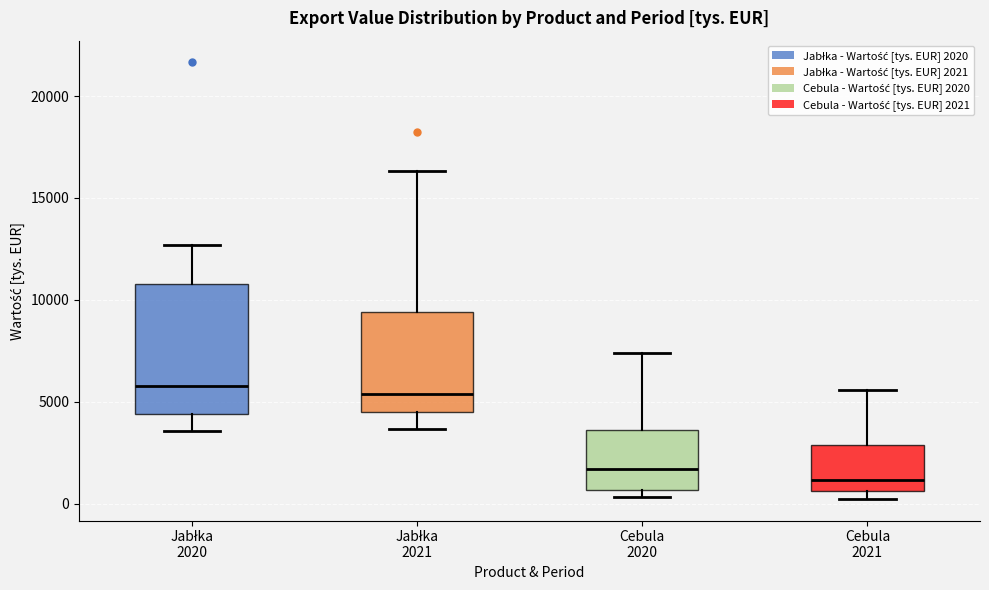

Where does the lower whisker of the box for Jabłka 2020 end on the y-axis? The values are not printed on the chart, so give them approximately, as read against the axis.

3500